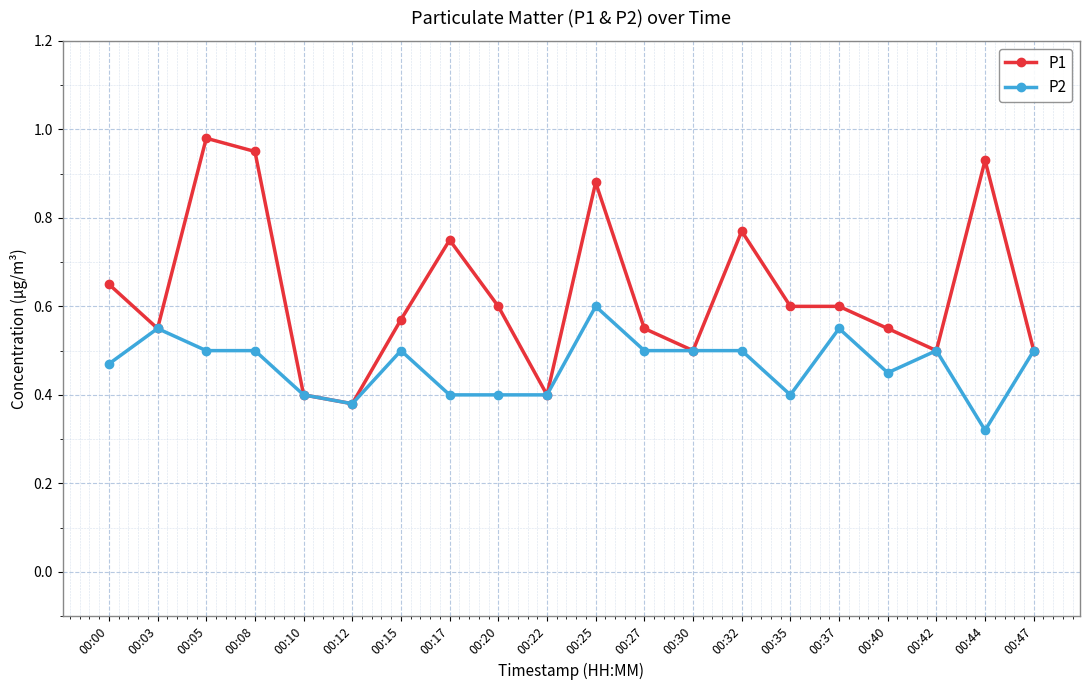

Is this an area chart (filled region under the line)?

No